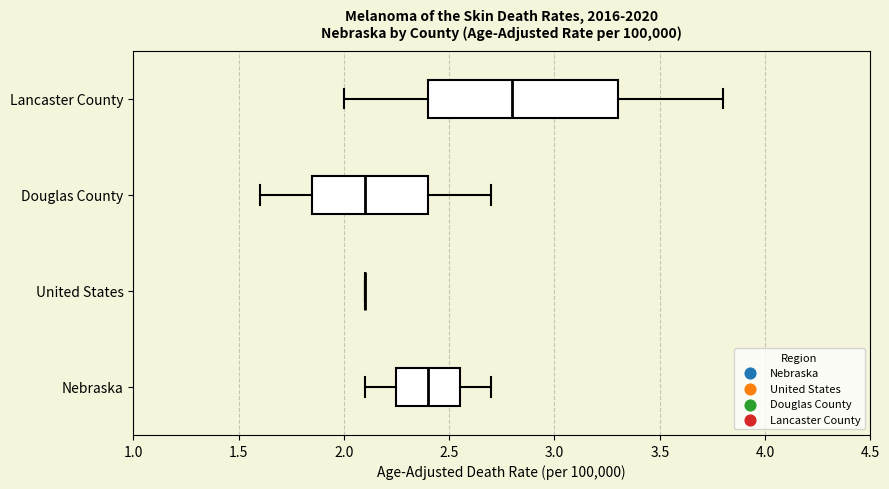

Comparing the boxes themselves (not the whiskers), which one is the widest?

Lancaster County